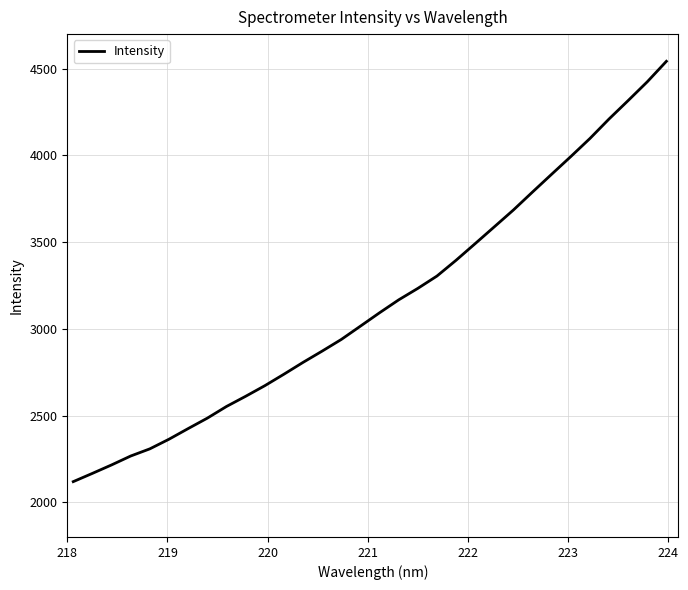

What is the maximum value shown in the chart?

4543.2